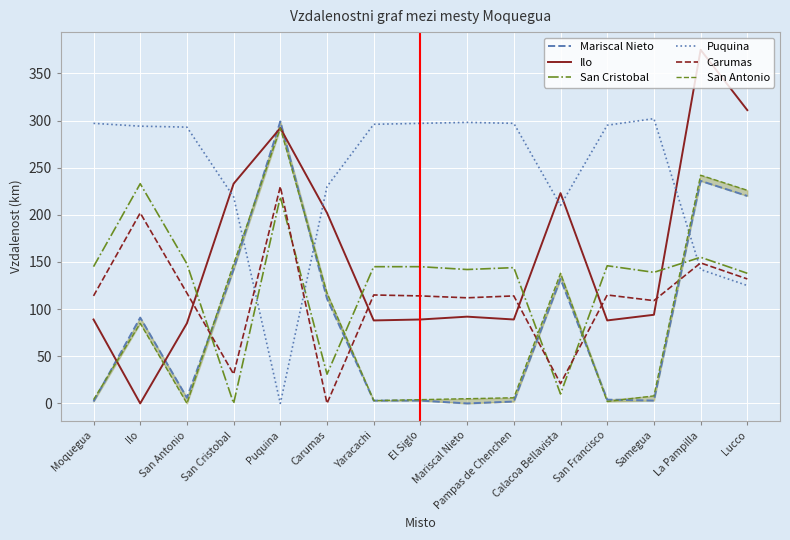

After their last crossing, which series has the higher values: San Antonio or Ilo?

Ilo